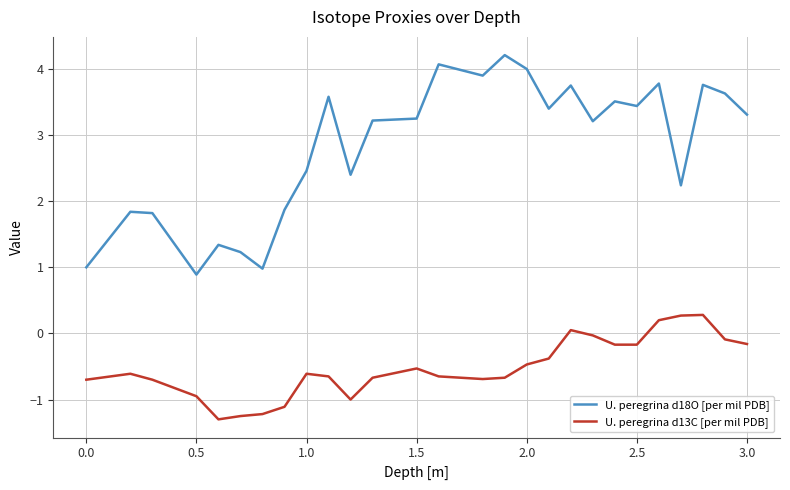

True or false: U. peregrina d18O [per mil PDB] and U. peregrina d13C [per mil PDB] intersect in this chart.

False